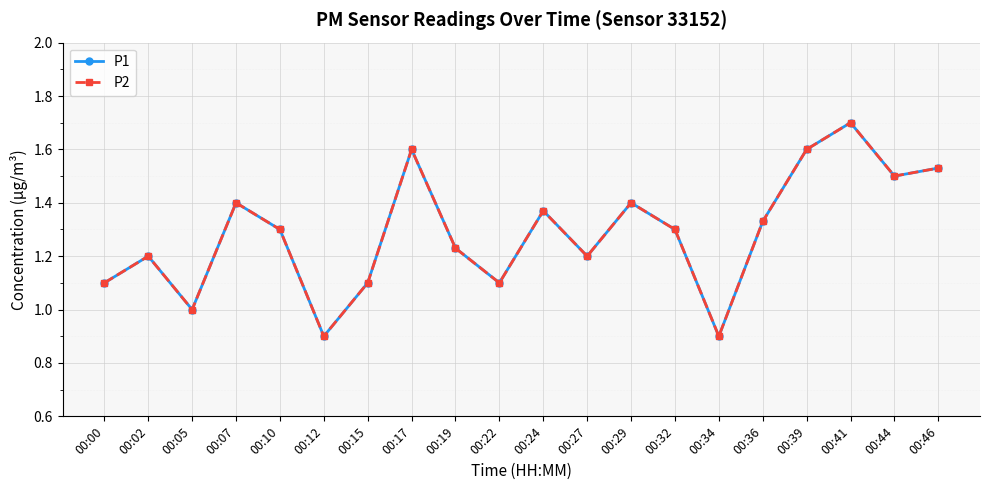

Does the chart have visible grid lines?

Yes